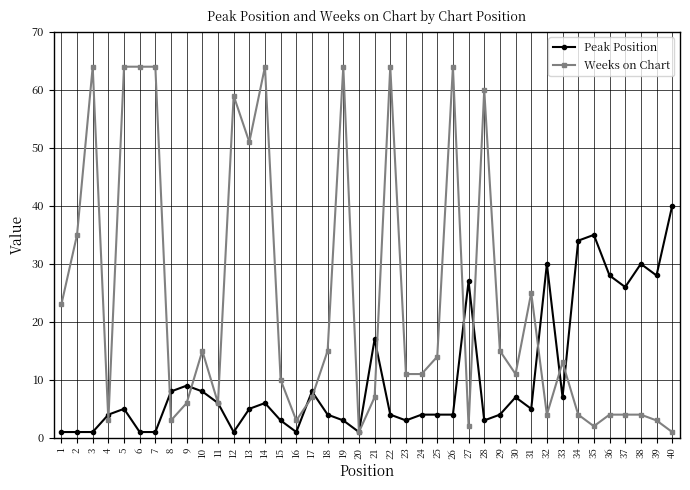

What is the greatest value displayed?

64